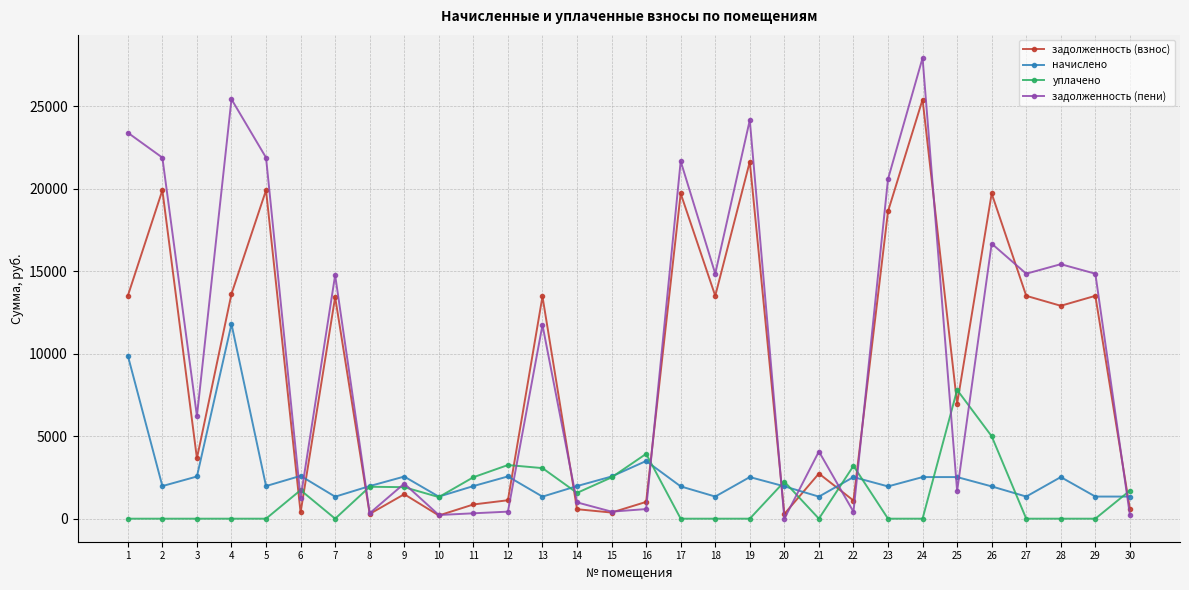

Which series ends up on top after the final intersection of уплачено and задолженность (взнос)?

уплачено